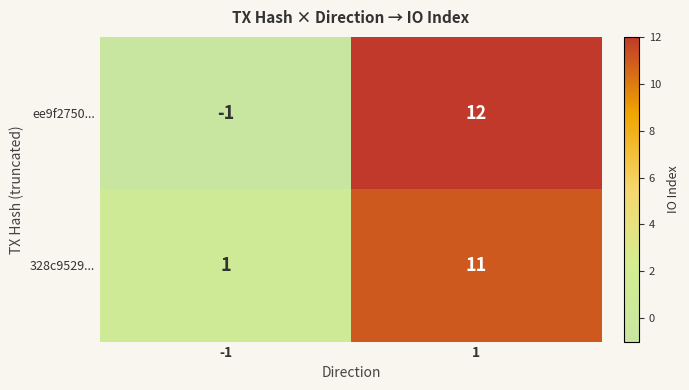

What is the approximate value of 328c9529... at 1, to the nearest 10?

10